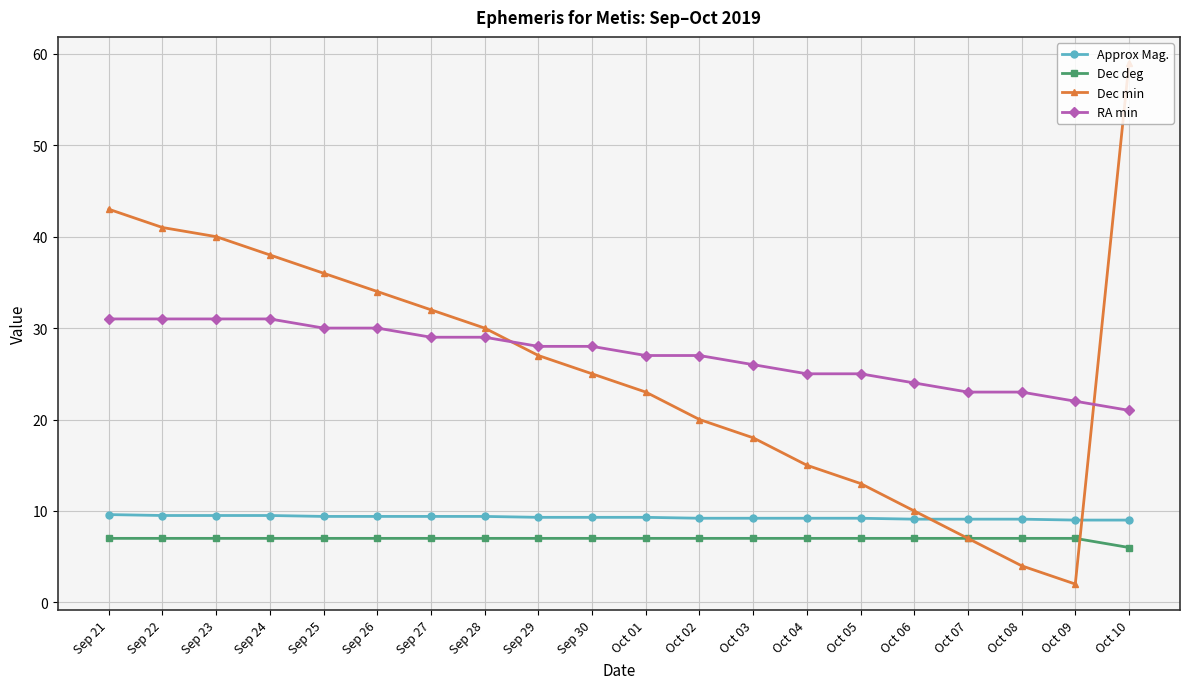

What is the minimum value shown in the chart?

2.0